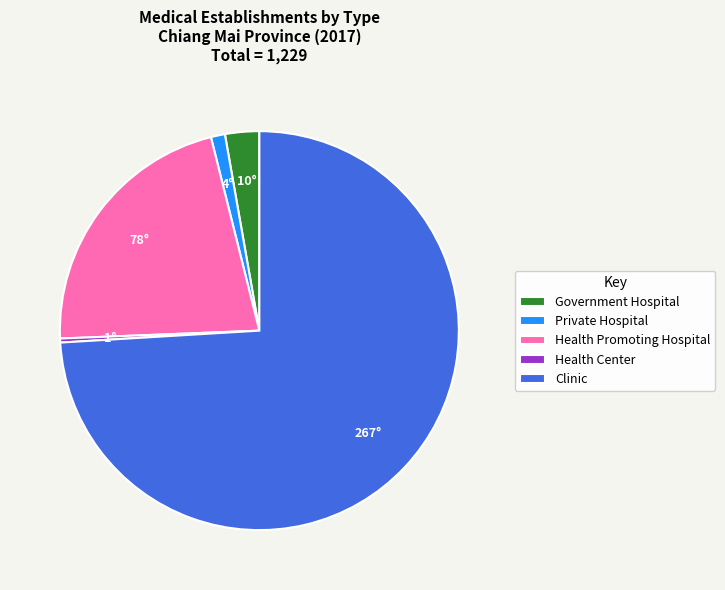

Which has a higher value, Private Hospital or Clinic?

Clinic